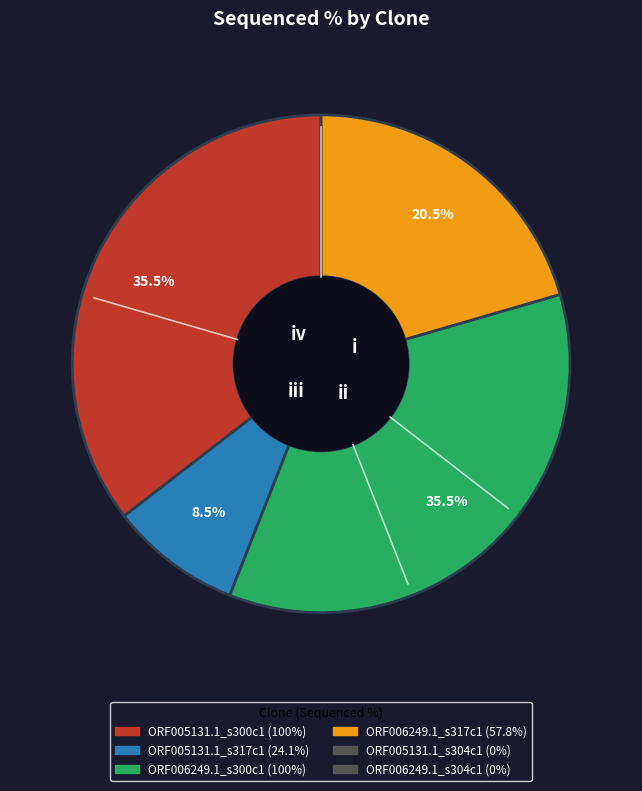

Is there any slice that represents more than half of the pie?

No